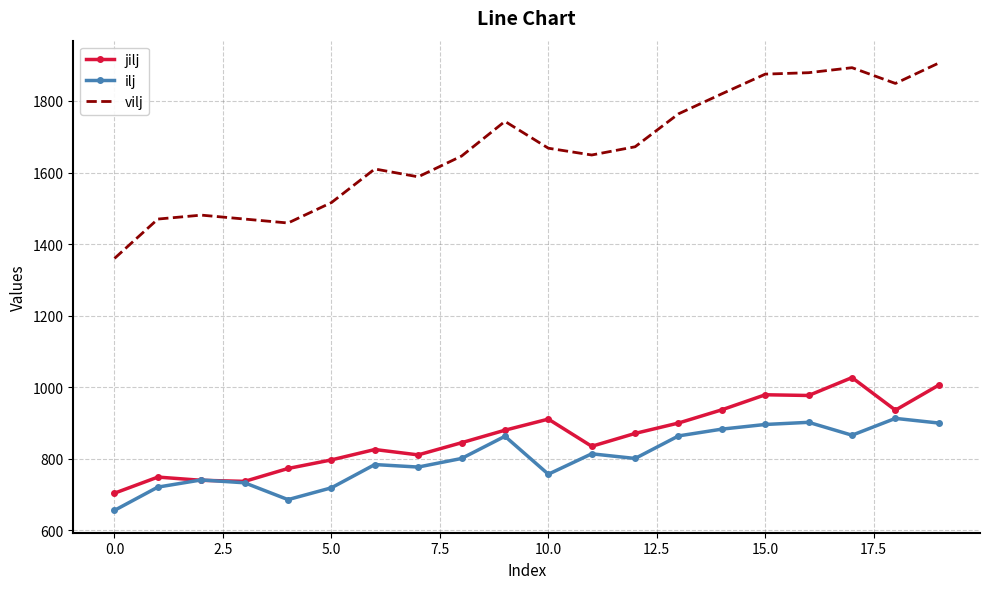

What is the greatest value displayed?

1906